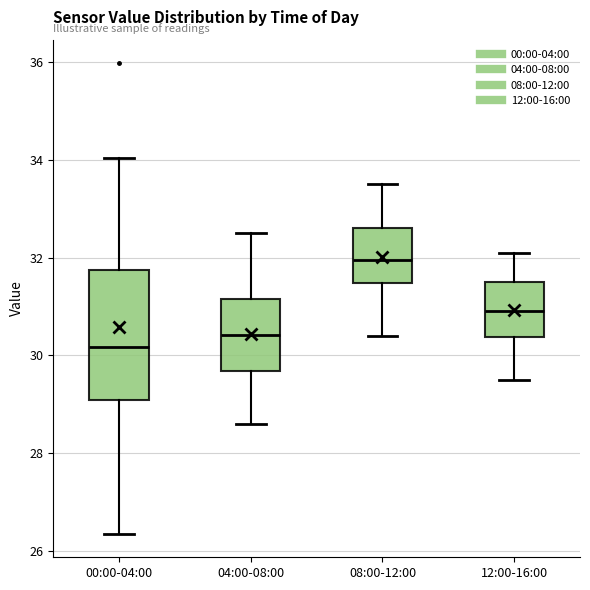

Reading left to right, read every box against the y-axis: the position of its median line, the range the box covers, and the ends of its whiskers. The values are not printed on the chart, so give them approximately, as read against the axis.

00:00-04:00: median 30.2, box 29.0 to 31.8, whiskers 26.4 to 34.0
04:00-08:00: median 30.4, box 29.6 to 31.2, whiskers 28.6 to 32.6
08:00-12:00: median 32.0, box 31.4 to 32.6, whiskers 30.4 to 33.6
12:00-16:00: median 31.0, box 30.4 to 31.6, whiskers 29.6 to 32.2